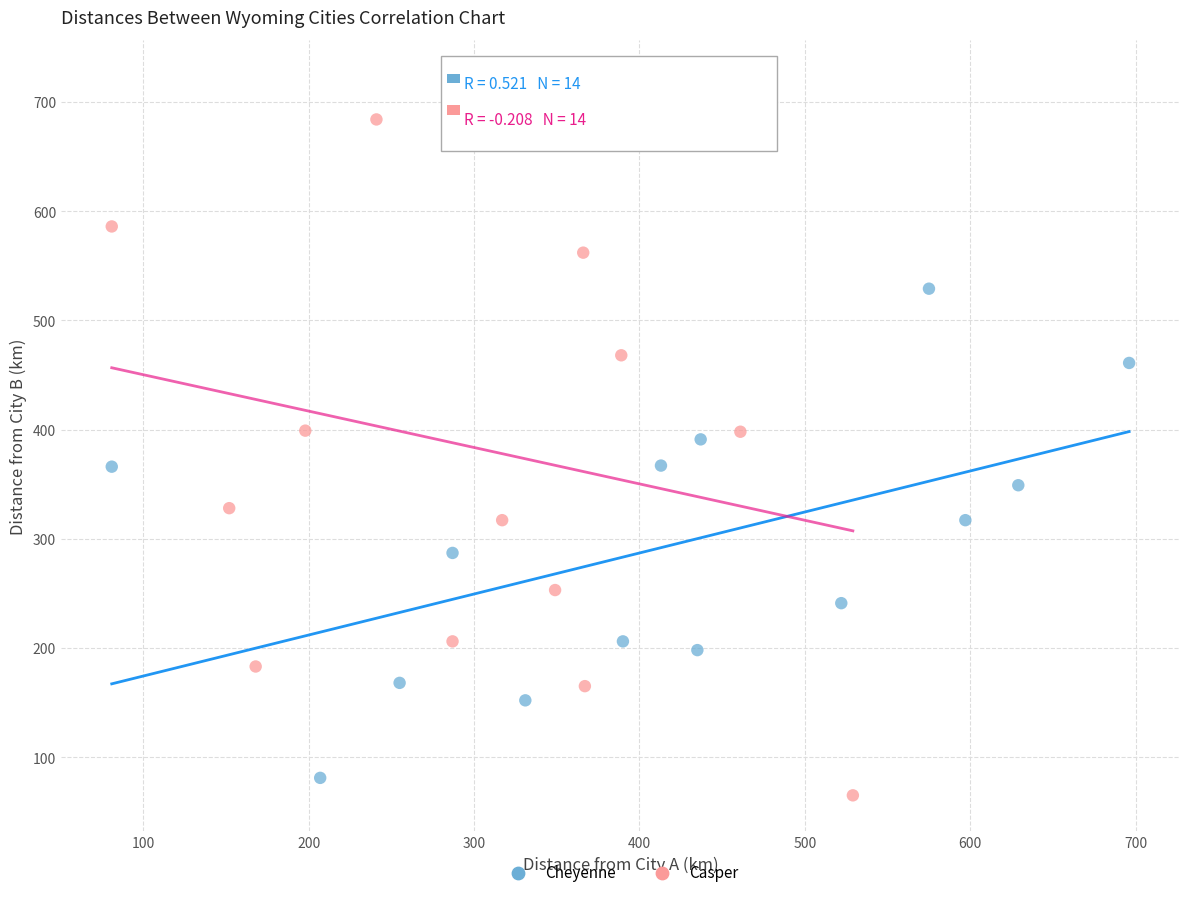

Which series has the largest Y range (max minus min)?

Casper